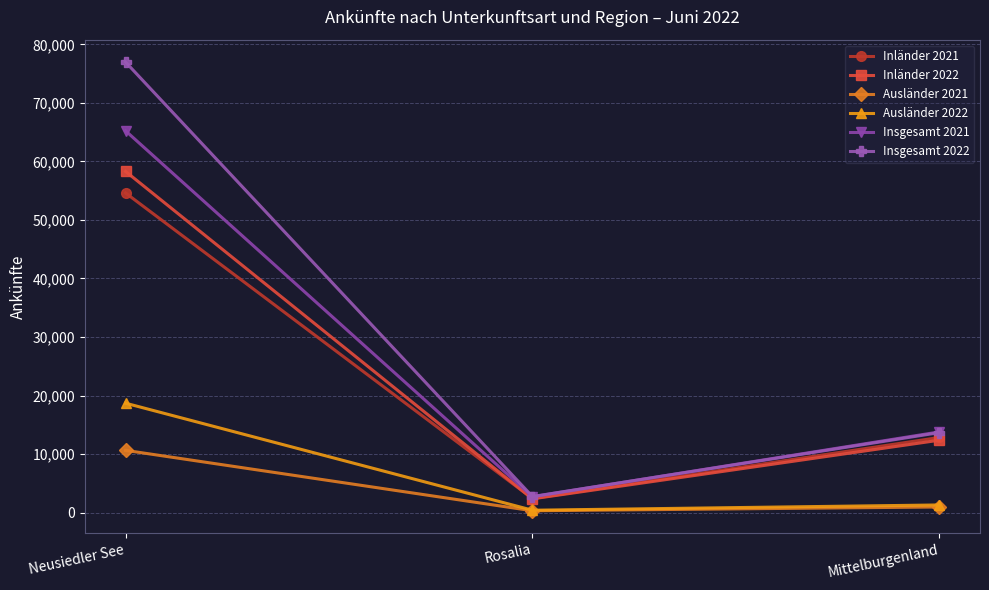

What is the label of the 3rd point from the left?

Mittelburgenland